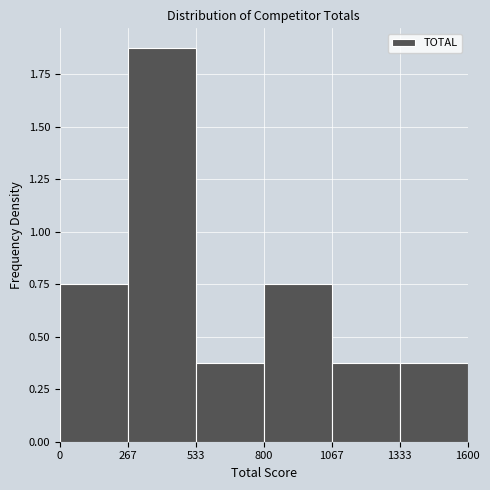

What is the height of the bar covering 1067 to 1333 on the x-axis? The values are not printed on the chart, so give them approximately, as read against the axis.

0.40